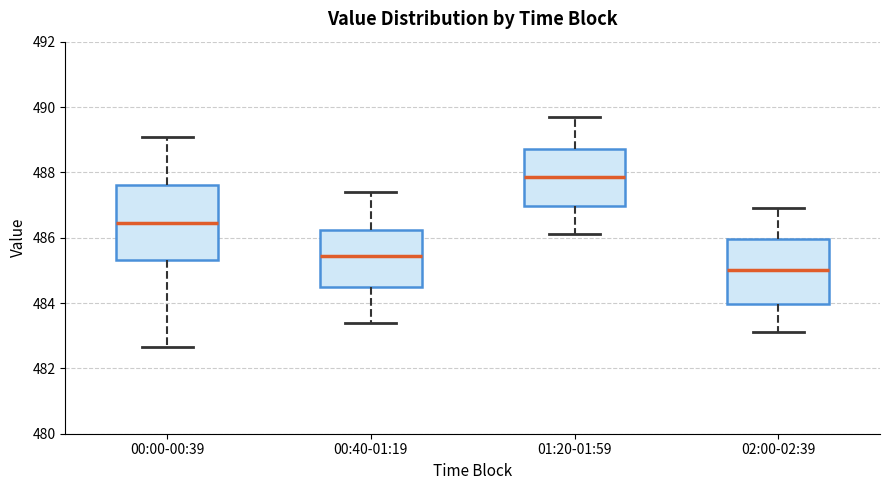

Which box is the tallest, from its lower edge to its upper edge?

00:00-00:39